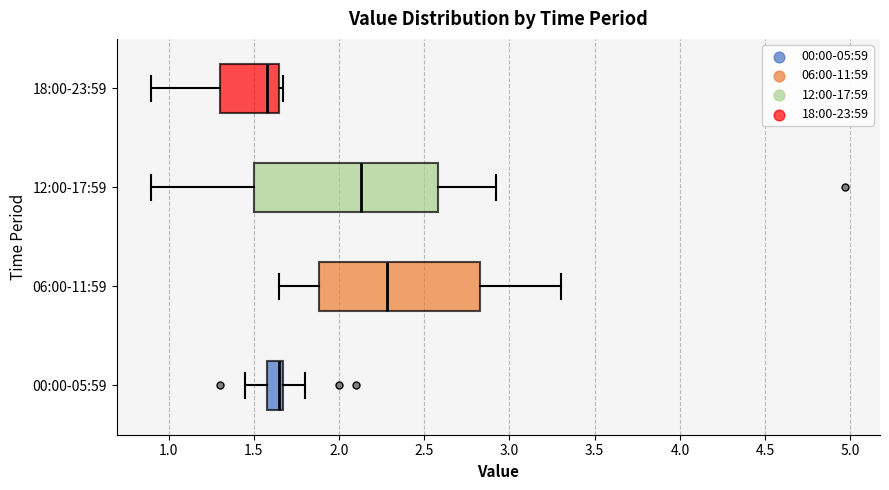

Which box's median line is the furthest to the right?

06:00-11:59